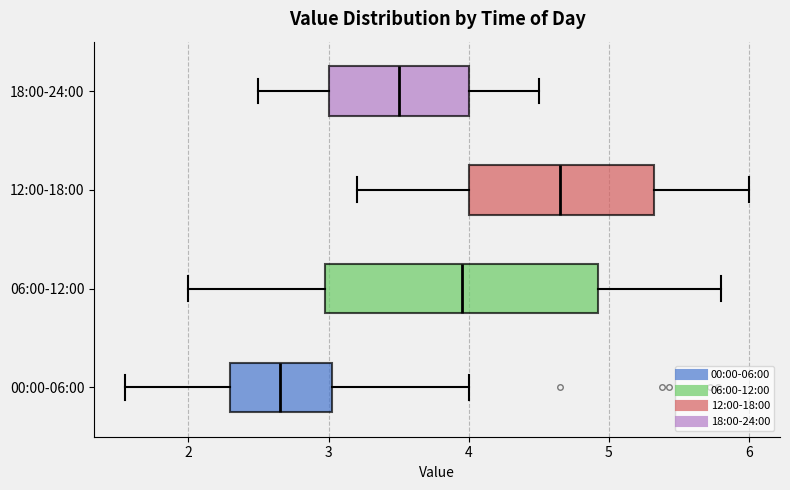

Which box is the widest, from its left edge to its right edge?

06:00-12:00